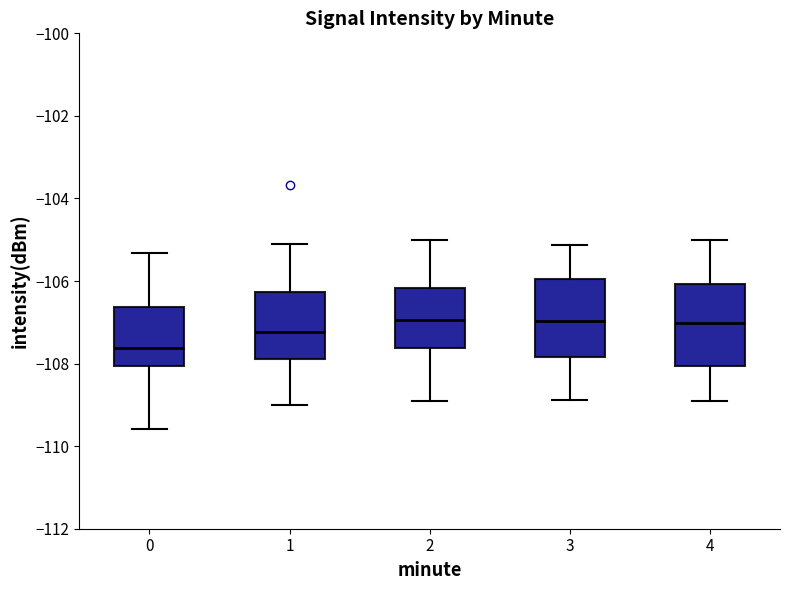

Reading left to right, read every box against the y-axis: the position of its median line, the range the box covers, and the ends of its whiskers. The values are not printed on the chart, so give them approximately, as read against the axis.

0: median -107.6, box -108.0 to -106.6, whiskers -109.6 to -105.4
1: median -107.2, box -107.8 to -106.2, whiskers -109.0 to -105.2
2: median -107.0, box -107.6 to -106.2, whiskers -109.0 to -105.0
3: median -107.0, box -107.8 to -106.0, whiskers -108.8 to -105.2
4: median -107.0, box -108.0 to -106.0, whiskers -109.0 to -105.0